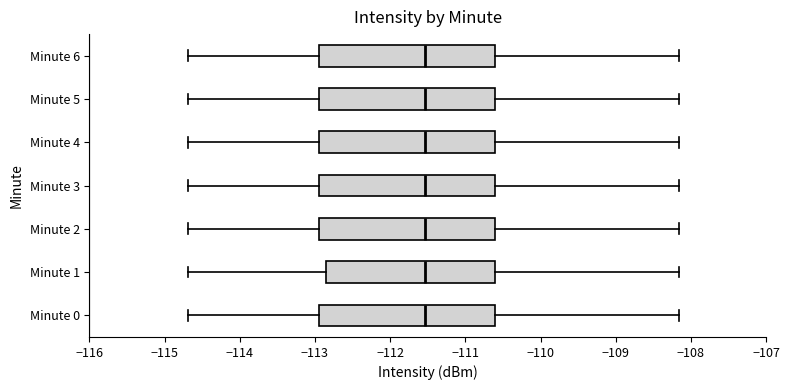

Reading bottom to top, transcribe this box plot: for each box, give where its median line is, the range the box spans, and where its two whiskers end, as read against the x-axis. The values are not printed on the chart, so give them approximately, as read against the axis.

Minute 0: median -111.5, box -112.9 to -110.6, whiskers -114.7 to -108.2
Minute 1: median -111.5, box -112.8 to -110.6, whiskers -114.7 to -108.2
Minute 2: median -111.5, box -112.9 to -110.6, whiskers -114.7 to -108.2
Minute 3: median -111.5, box -112.9 to -110.6, whiskers -114.7 to -108.2
Minute 4: median -111.5, box -112.9 to -110.6, whiskers -114.7 to -108.2
Minute 5: median -111.5, box -112.9 to -110.6, whiskers -114.7 to -108.2
Minute 6: median -111.5, box -112.9 to -110.6, whiskers -114.7 to -108.2